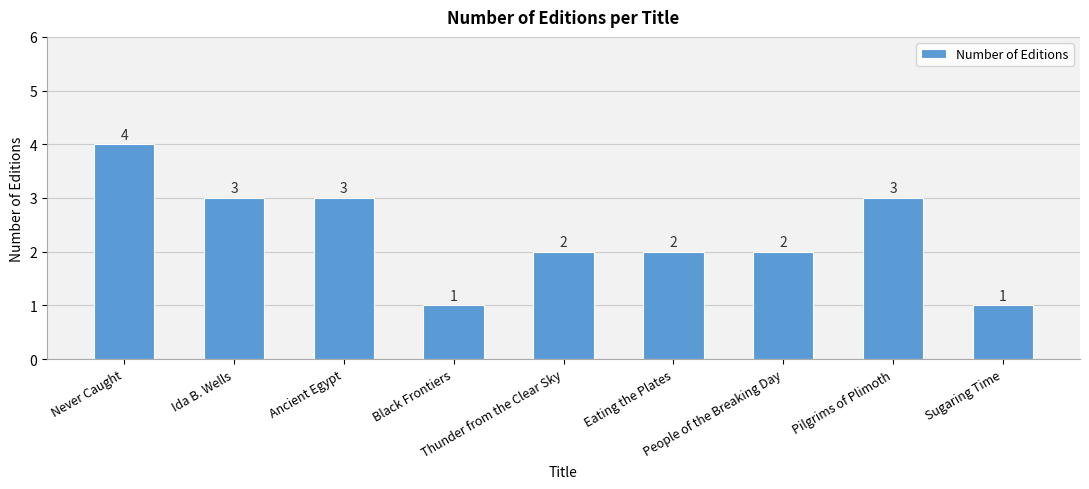

Read the value at Never Caught.

4